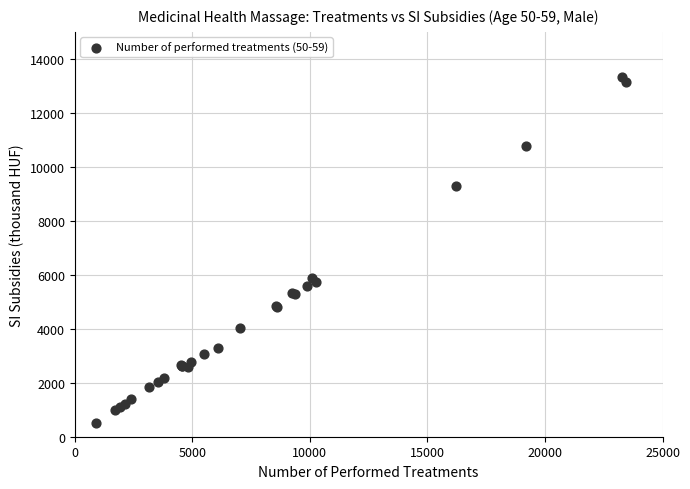

What Y value in the scatter plot is closest to 6913?

5890.0